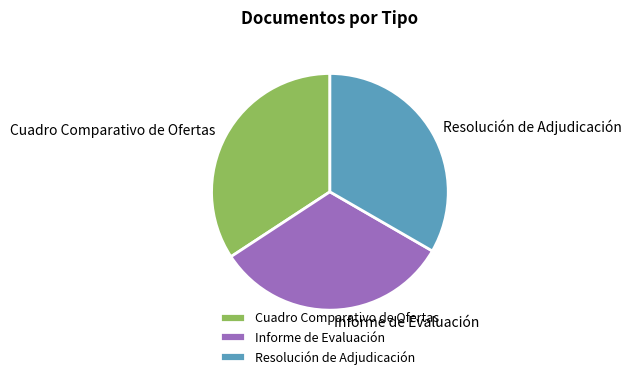

Is there a majority slice in this chart?

No